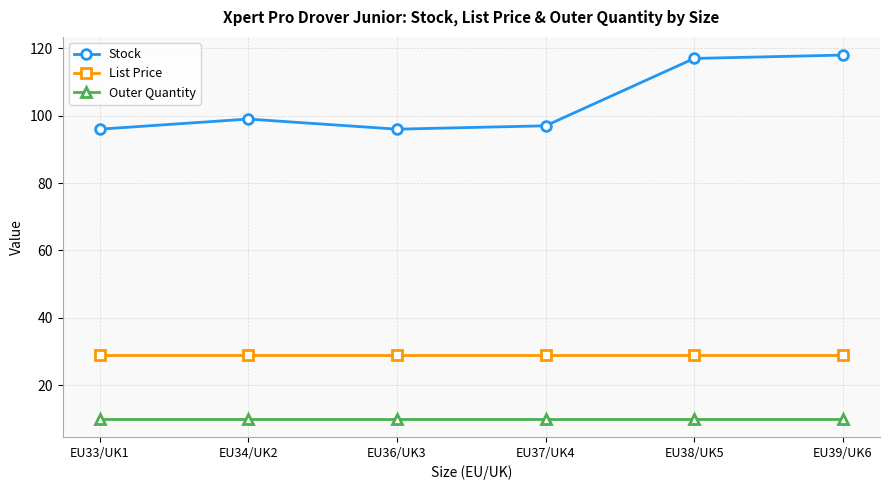

At how many categories does at least one series exceed 58?

6